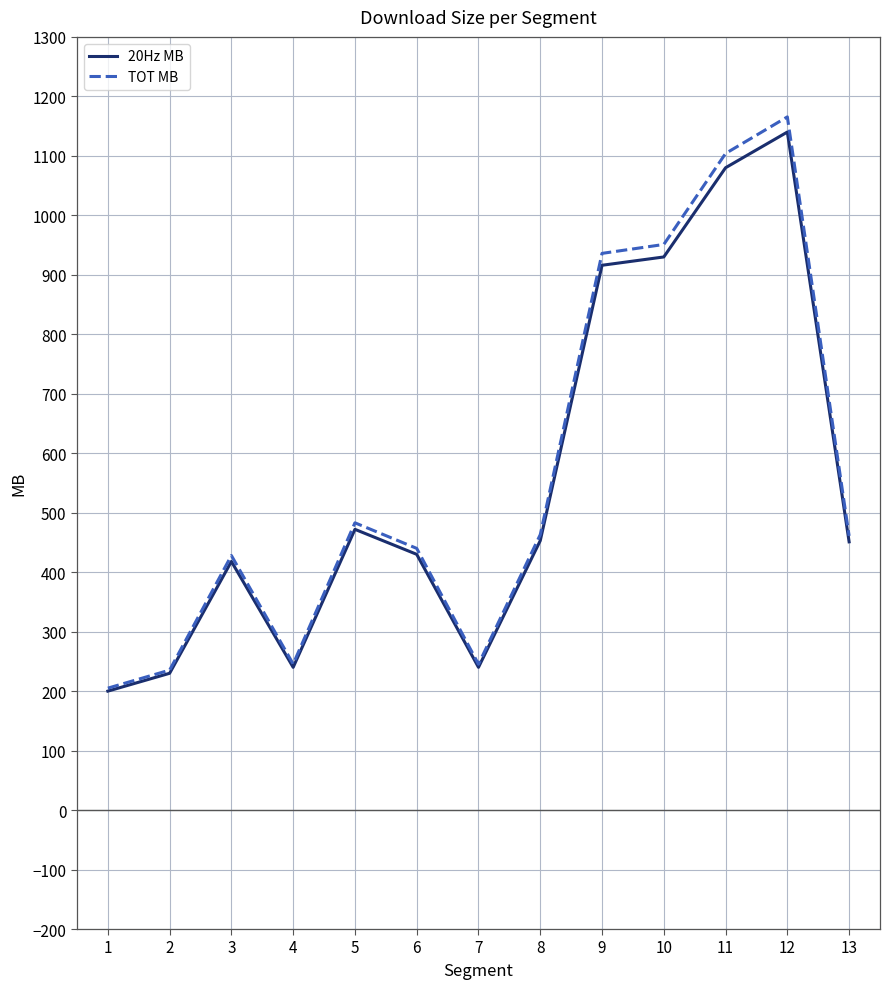

What is the sum of all 20Hz MB values?

7200.0